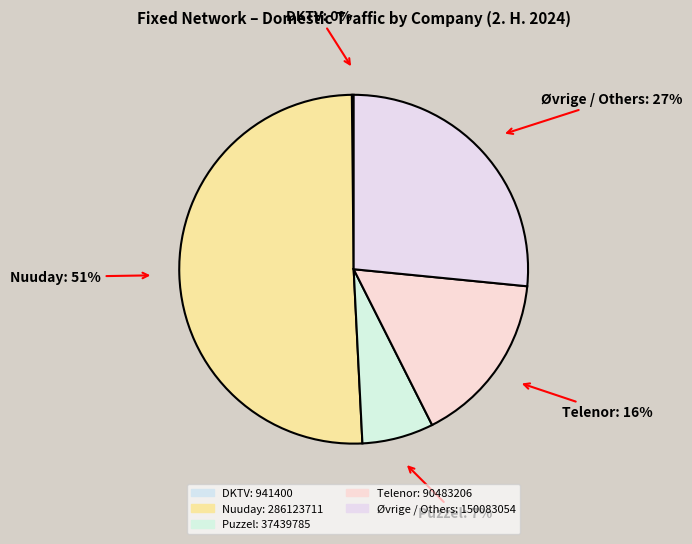

True or false: Telenor accounts for 16% of the total.

True